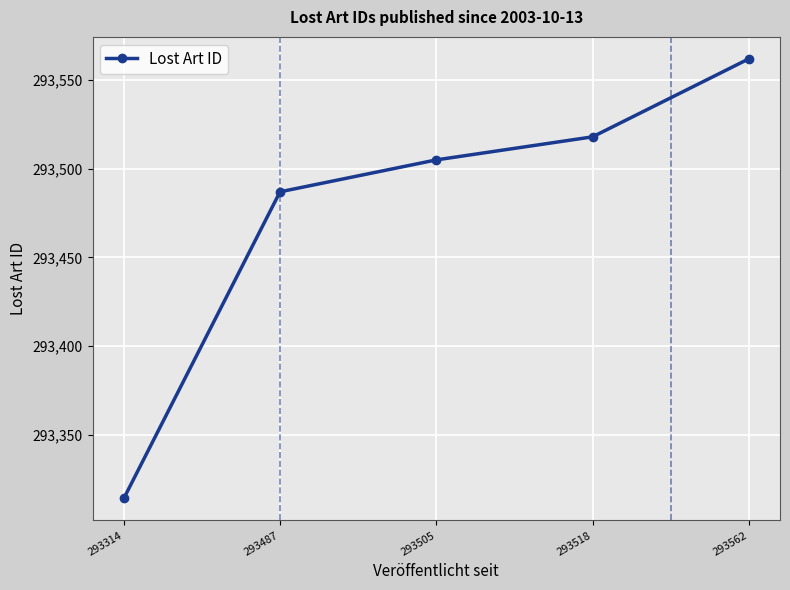

The chart shows a value of 293518 at 293518. True or false?

True